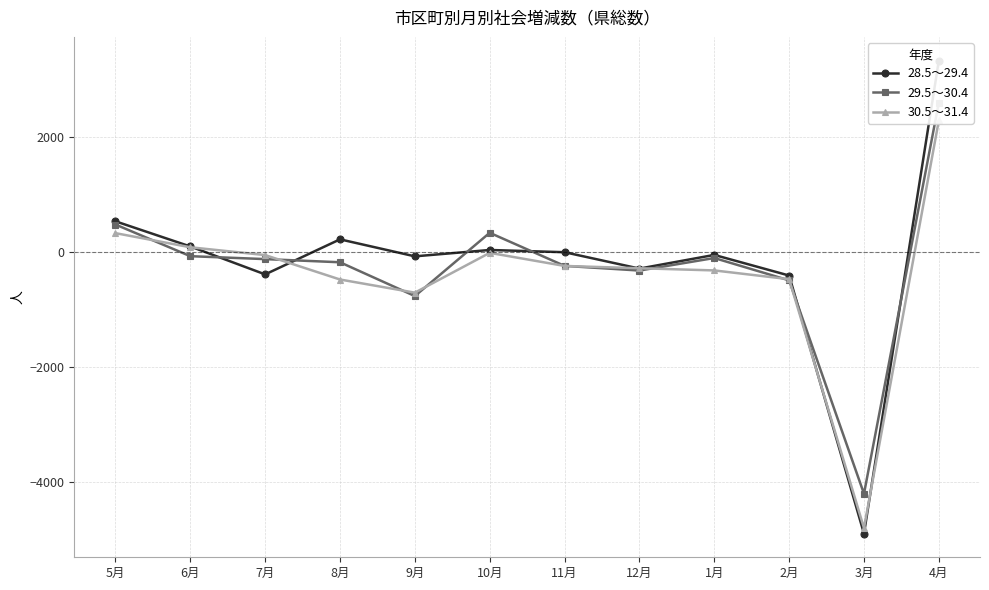

List the labels in order of 30.5～31.4 value, smallest first.

3月, 9月, 8月, 2月, 1月, 12月, 11月, 7月, 10月, 6月, 5月, 4月